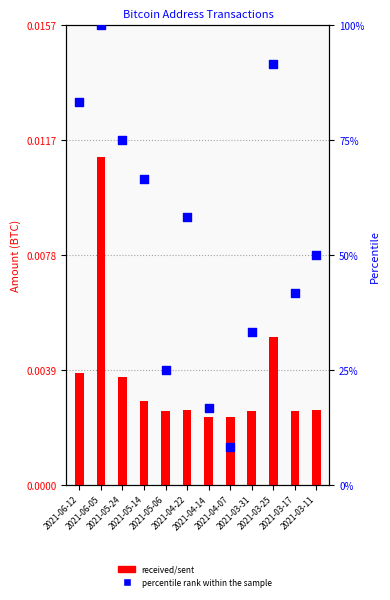

At how many categories does at least one series exceed 24?

10